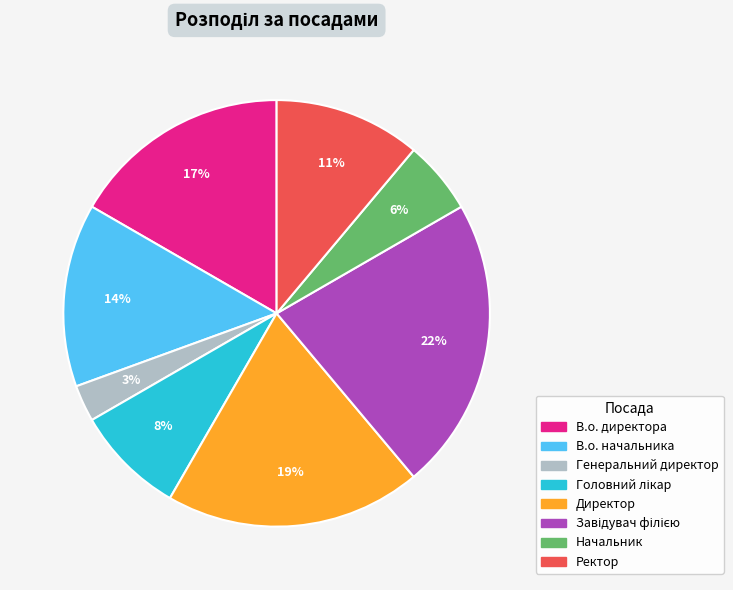

What is the smallest slice in the pie chart?

Генеральний директор